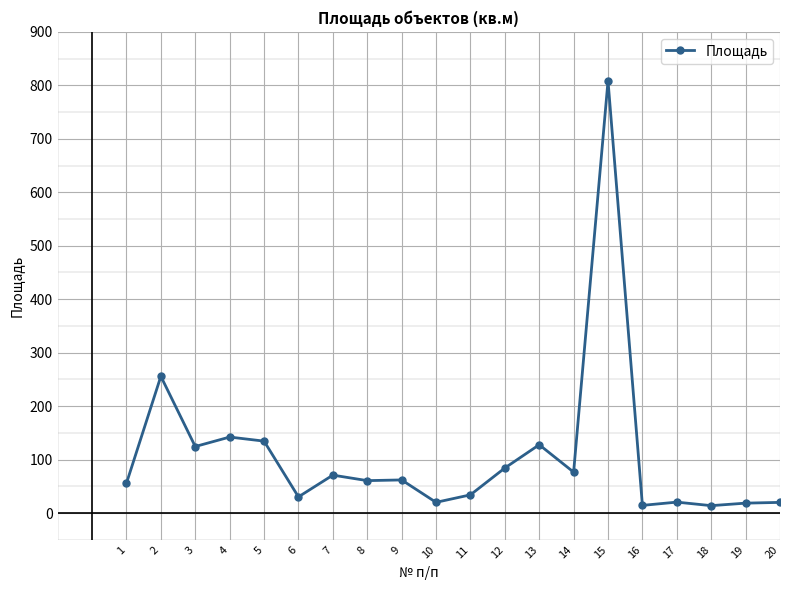

What is the difference between the second highest and minimum values?

241.9